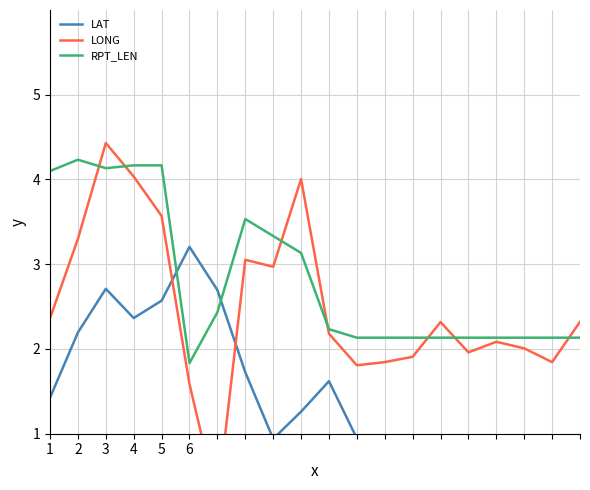

What is the minimum value for RPT_LEN?

1.8